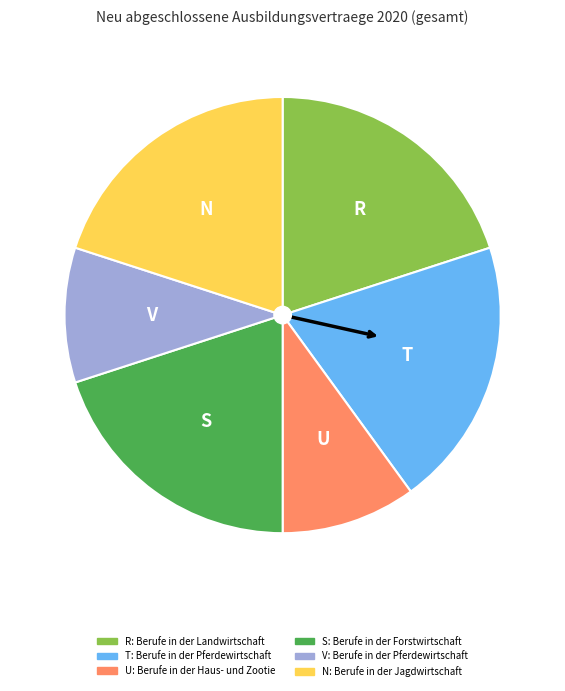

Is there a majority slice in this chart?

No